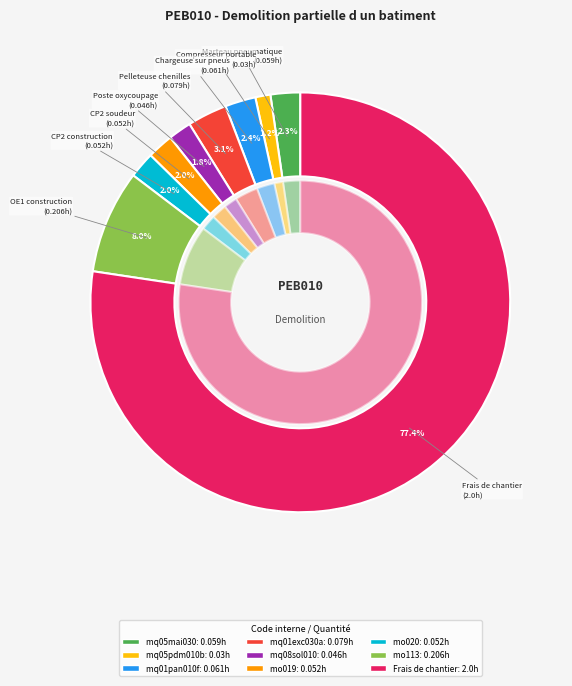

To the nearest percent, what percentage of the pie is mq01exc030a?

3%